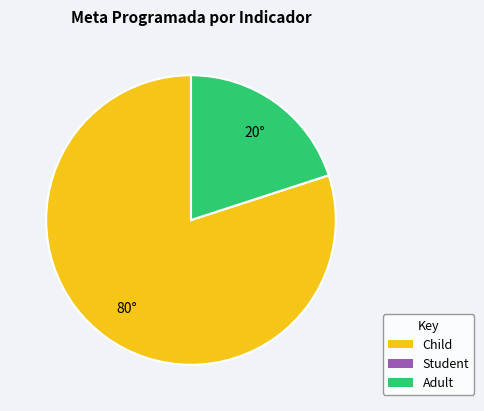

Is there a majority slice in this chart?

Yes